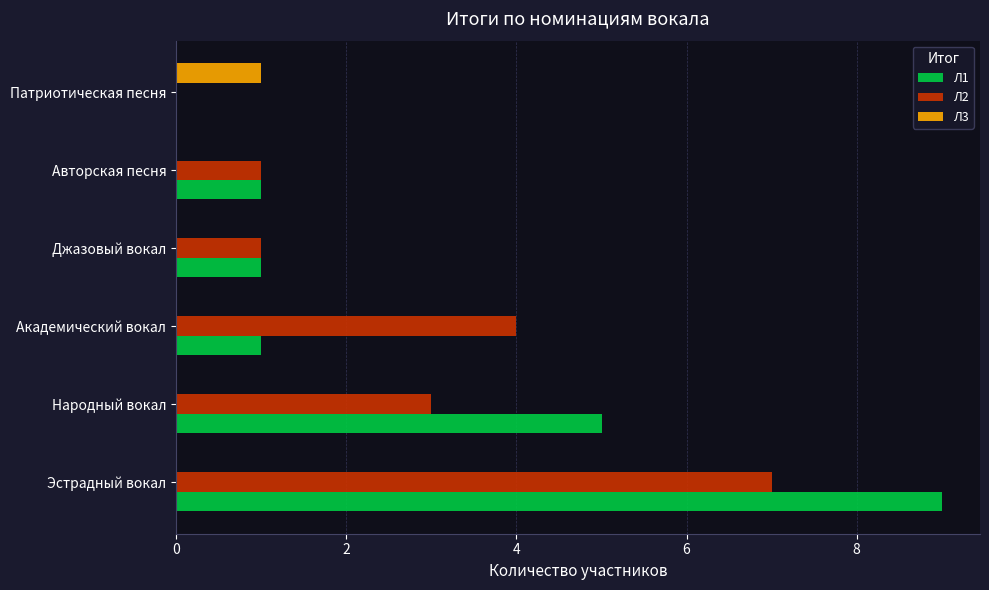

Between Эстрадный вокал and Академический вокал, which series saw the biggest shift?

Л1